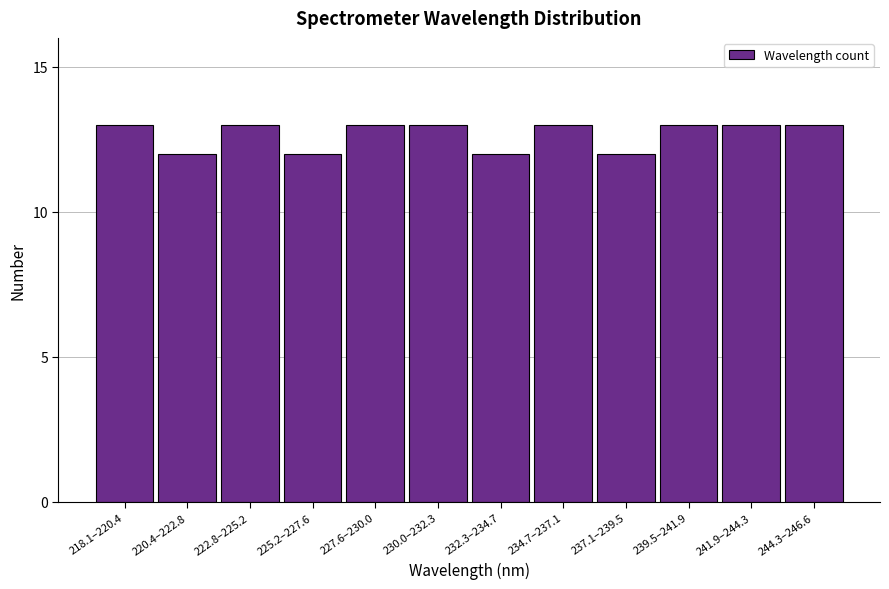

Reading left to right, transcribe all the data shown in this chart.

218.1–220.4=13	220.4–222.8=12	222.8–225.2=13	225.2–227.6=12	227.6–230.0=13	230.0–232.3=13	232.3–234.7=12	234.7–237.1=13	237.1–239.5=12	239.5–241.9=13	241.9–244.3=13	244.3–246.6=13